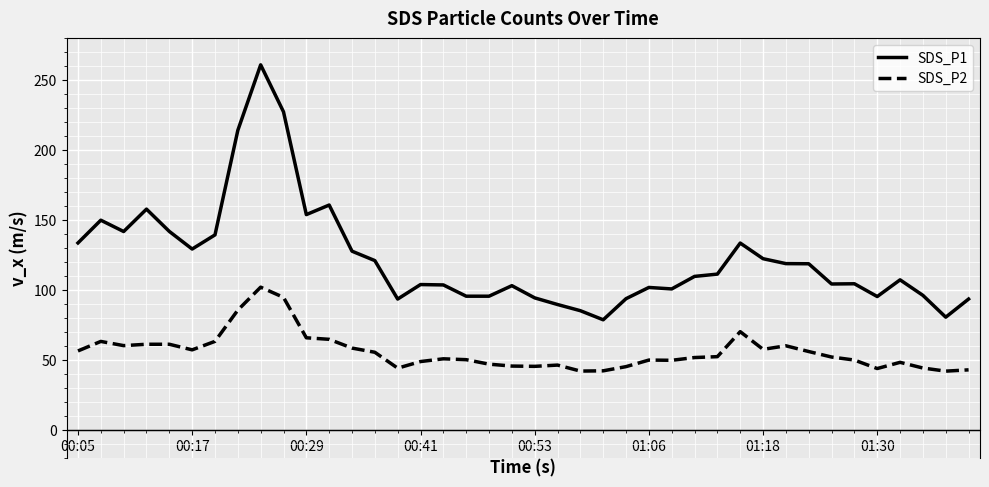

True or false: SDS_P2 and SDS_P1 intersect in this chart.

False